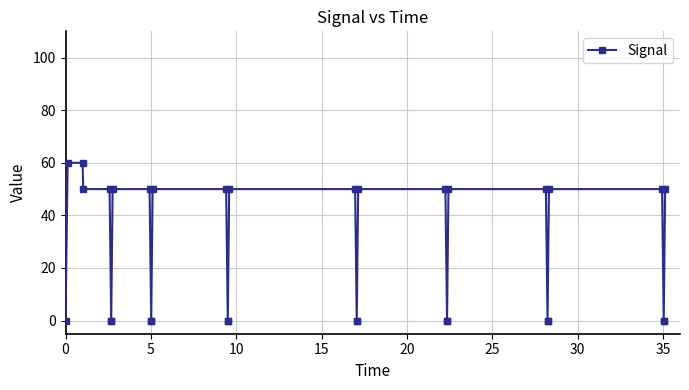

Is this an area chart (filled region under the line)?

No